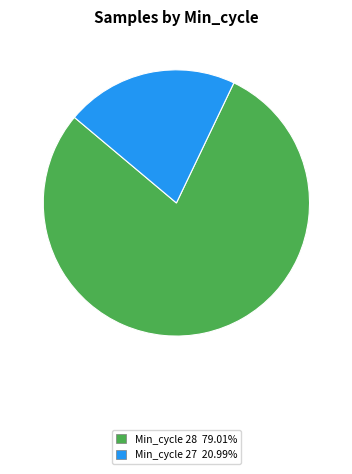

Is there a majority slice in this chart?

Yes